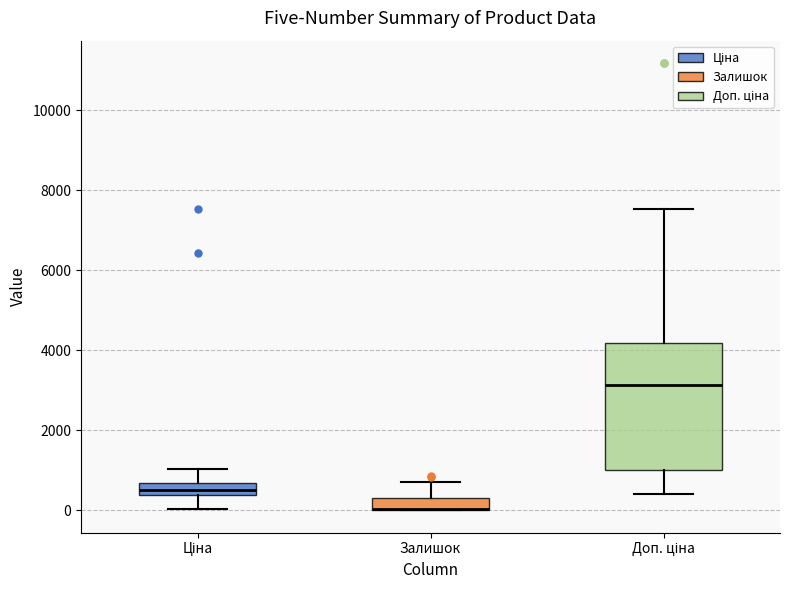

Where does the upper whisker of the box for Залишок end on the y-axis? The values are not printed on the chart, so give them approximately, as read against the axis.

600